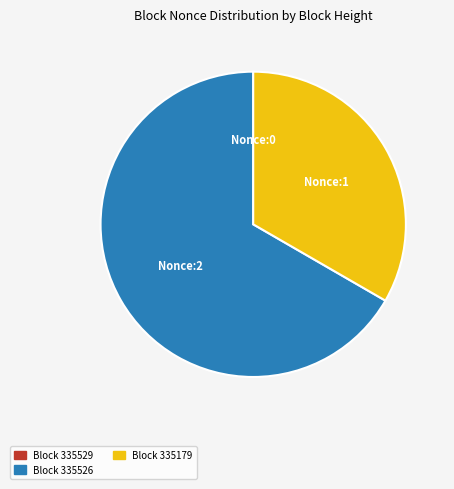

Combined, do Block 335526 and Block 335179 account for over 50%?

Yes